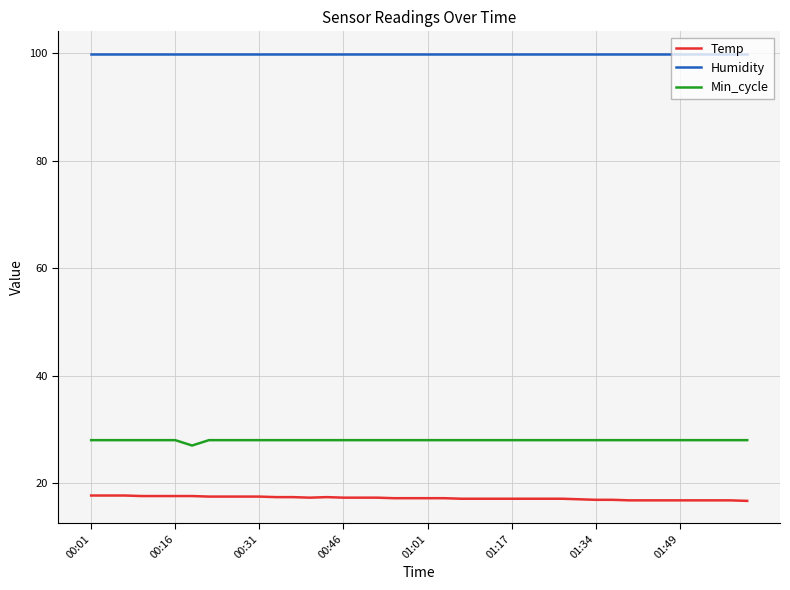

True or false: Min_cycle and Humidity cross at least once.

False